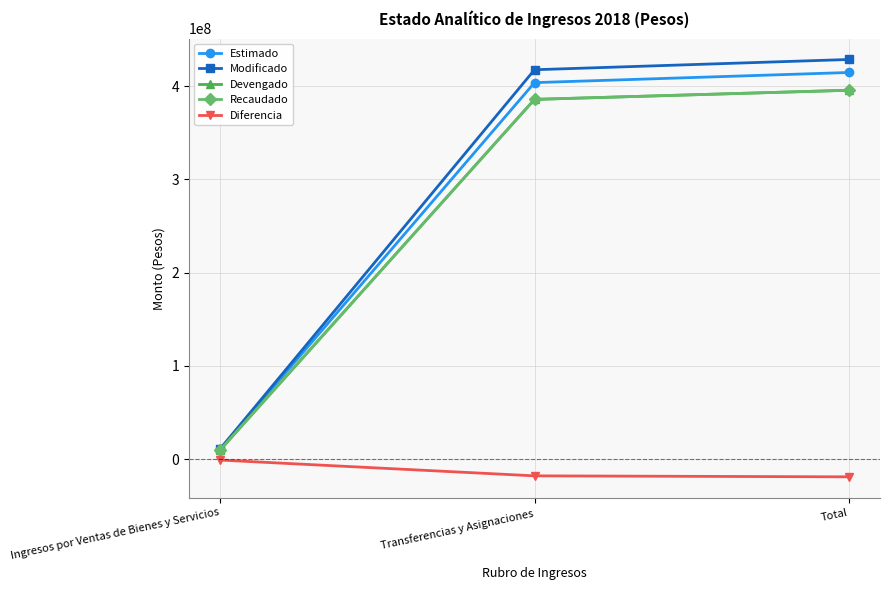

What is the spread (max minus min) of values at Total?

447826510.8